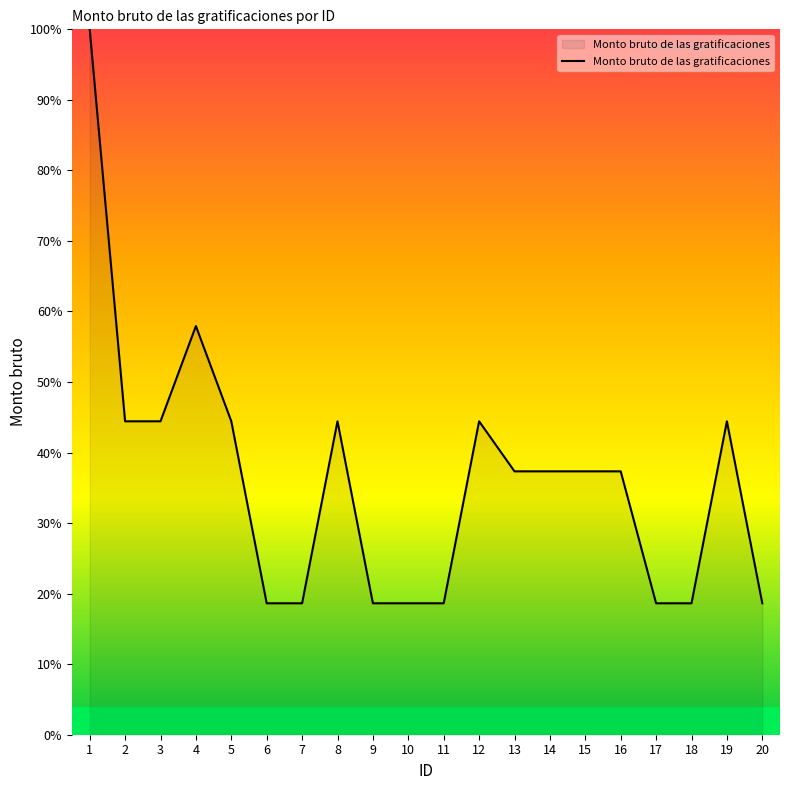

Reading right to left, extract all data points from this chart.

20=18.6	19=44.4	18=18.6	17=18.6	16=37.3	15=37.3	14=37.3	13=37.3	12=44.4	11=18.6	10=18.6	9=18.6	8=44.4	7=18.6	6=18.6	5=44.4	4=57.9	3=44.4	2=44.4	1=100.0